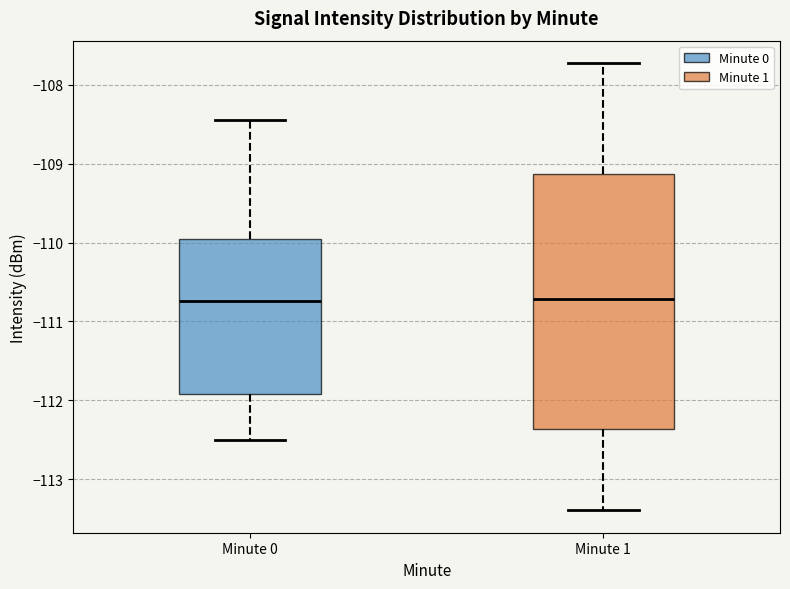

Reading left to right, read every box against the y-axis: the position of its median line, the range the box covers, and the ends of its whiskers. The values are not printed on the chart, so give them approximately, as read against the axis.

Minute 0: median -110.7, box -111.9 to -110.0, whiskers -112.5 to -108.4
Minute 1: median -110.7, box -112.4 to -109.1, whiskers -113.4 to -107.7